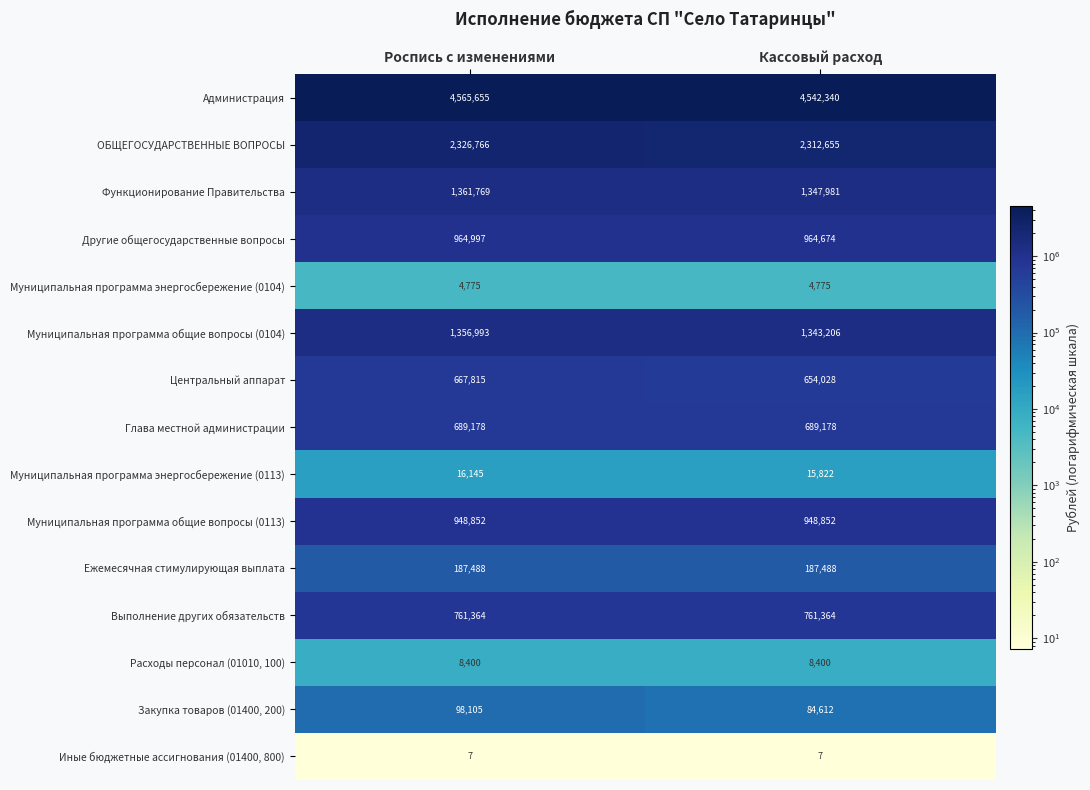

Reading left to right, transcribe all the data shown in this chart.

Администрация: 4565655	4542340
ОБЩЕГОСУДАРСТВЕННЫЕ ВОПРОСЫ: 2326766	2312655
Функционирование Правительства: 1361769	1347981
Другие общегосударственные вопросы: 964997	964674
Муниципальная программа энергосбережение (0104): 4775	4775
Муниципальная программа общие вопросы (0104): 1356993	1343206
Центральный аппарат: 667815	654028
Глава местной администрации: 689178	689178
Муниципальная программа энергосбережение (0113): 16145	15822
Муниципальная программа общие вопросы (0113): 948852	948852
Ежемесячная стимулирующая выплата: 187488	187488
Выполнение других обязательств: 761364	761364
Расходы персонал (01010, 100): 8400	8400
Закупка товаров (01400, 200): 98105	84612
Иные бюджетные ассигнования (01400, 800): 7	7